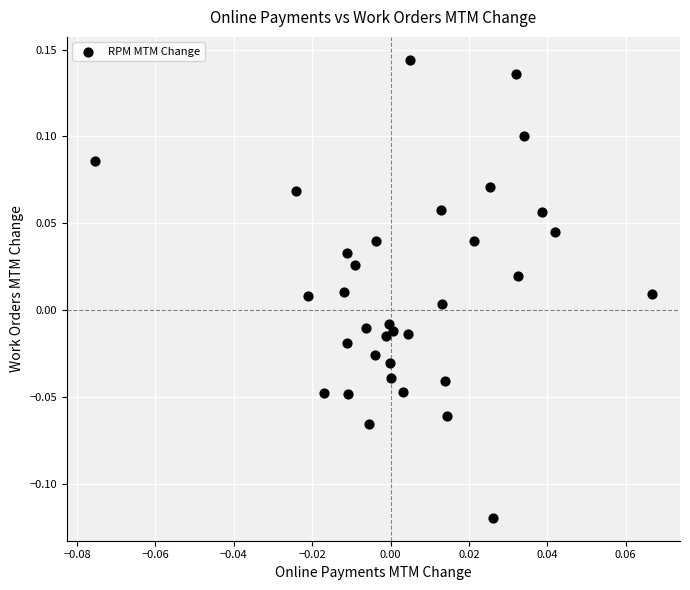

Count the number of points in this scatter plot.

34